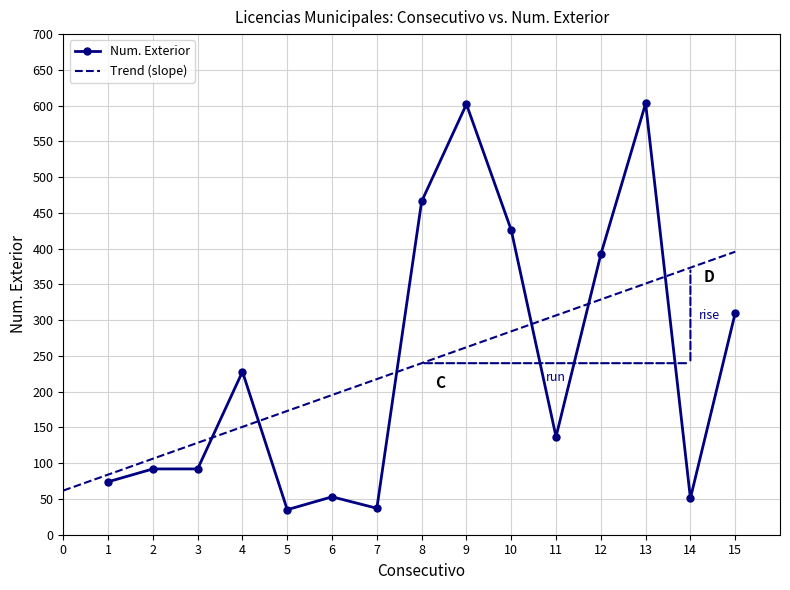

Where is the data nearest to the value 319?

15